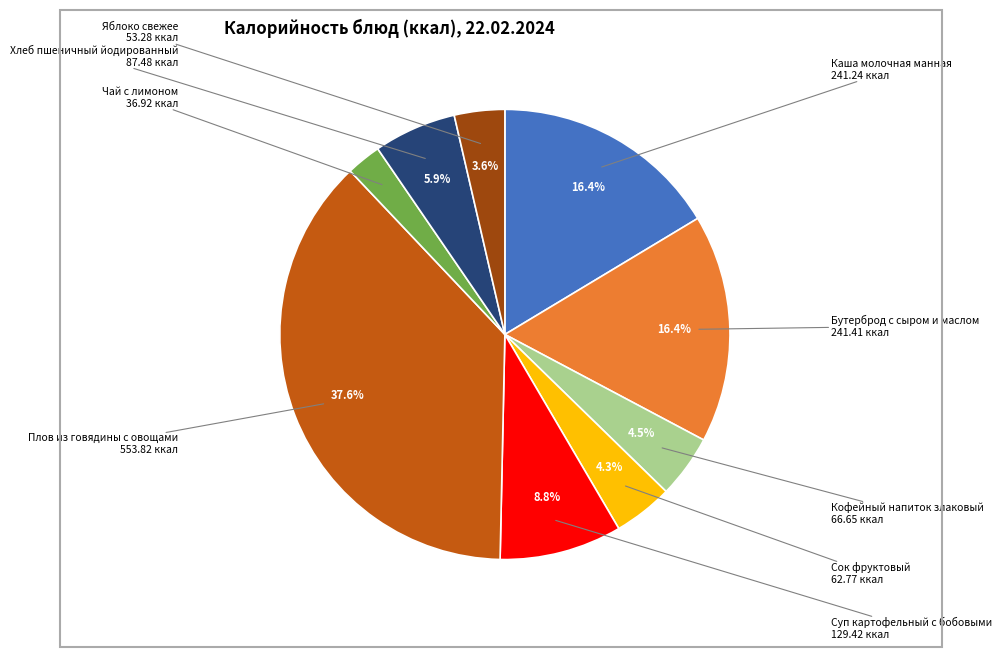

Count the number of slices in the pie.

9